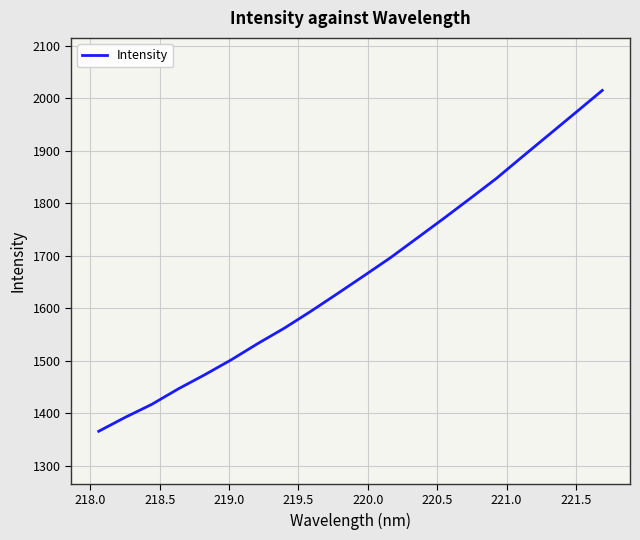

What is the smallest value displayed?

1366.1